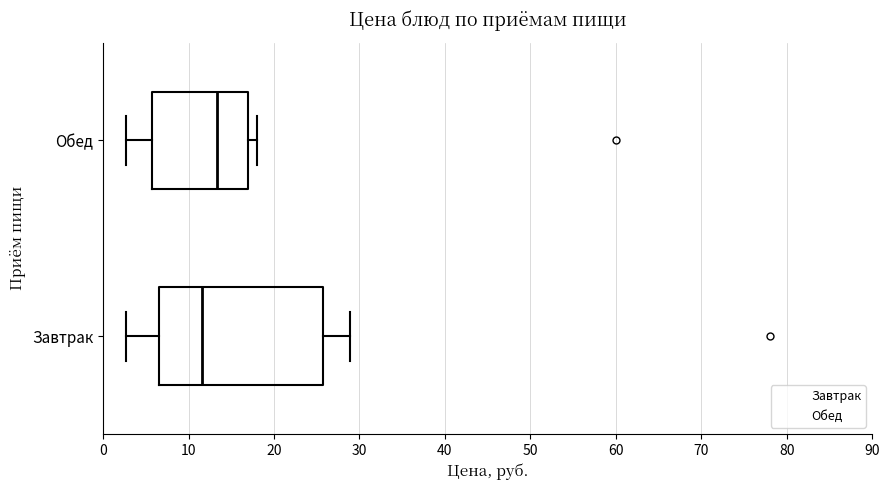

Comparing the boxes themselves (not the whiskers), which one is the widest?

Завтрак